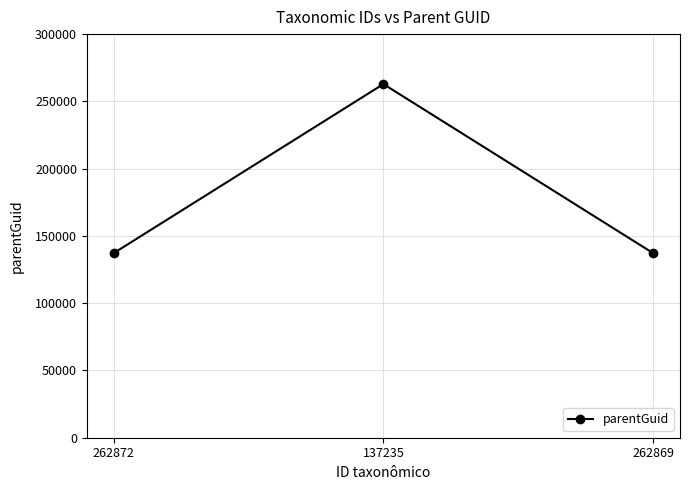

Which category has the highest value across all series?

137235